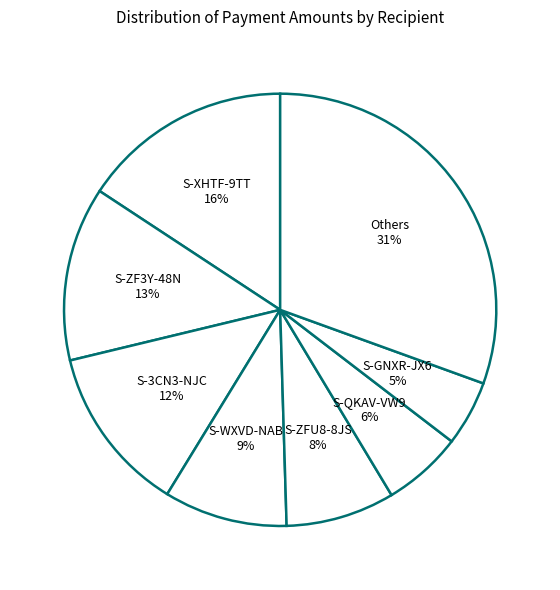

Count the number of slices in the pie.

8